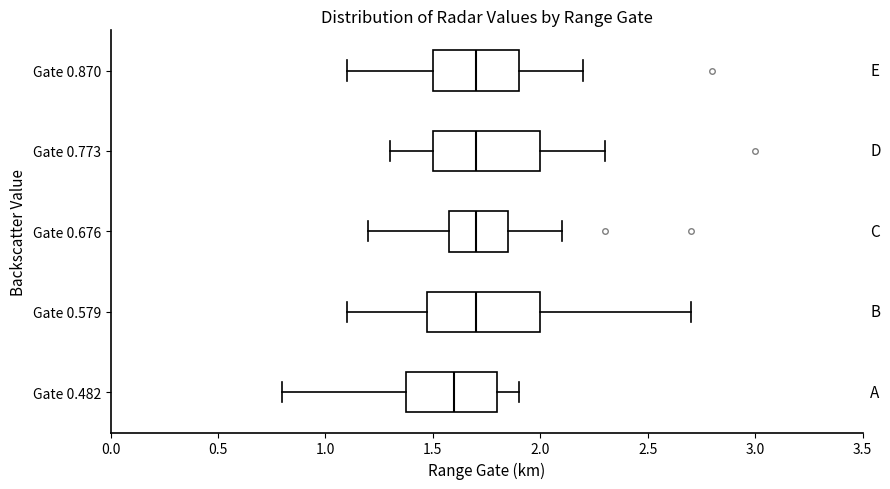

Where does the left whisker of the box for Gate 0.773 end on the x-axis? The values are not printed on the chart, so give them approximately, as read against the axis.

1.30